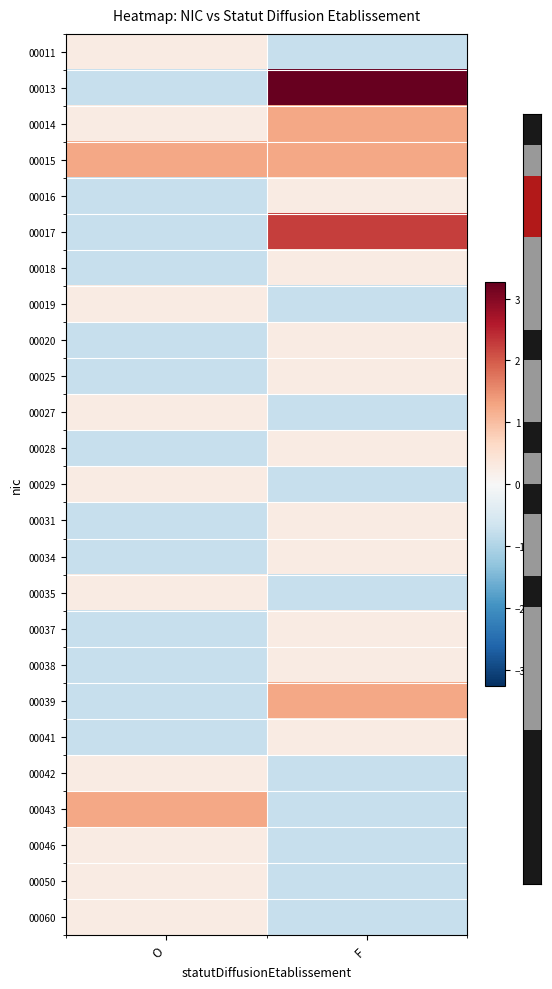

Reading left to right, what are all the values shown in this chart?

00011: O=0.3	F=-0.7
00013: O=-0.7	F=3.3
00014: O=0.3	F=1.3
00015: O=1.3	F=1.3
00016: O=-0.7	F=0.3
00017: O=-0.7	F=2.3
00018: O=-0.7	F=0.3
00019: O=0.3	F=-0.7
00020: O=-0.7	F=0.3
00025: O=-0.7	F=0.3
00027: O=0.3	F=-0.7
00028: O=-0.7	F=0.3
00029: O=0.3	F=-0.7
00031: O=-0.7	F=0.3
00034: O=-0.7	F=0.3
00035: O=0.3	F=-0.7
00037: O=-0.7	F=0.3
00038: O=-0.7	F=0.3
00039: O=-0.7	F=1.3
00041: O=-0.7	F=0.3
00042: O=0.3	F=-0.7
00043: O=1.3	F=-0.7
00046: O=0.3	F=-0.7
00050: O=0.3	F=-0.7
00060: O=0.3	F=-0.7